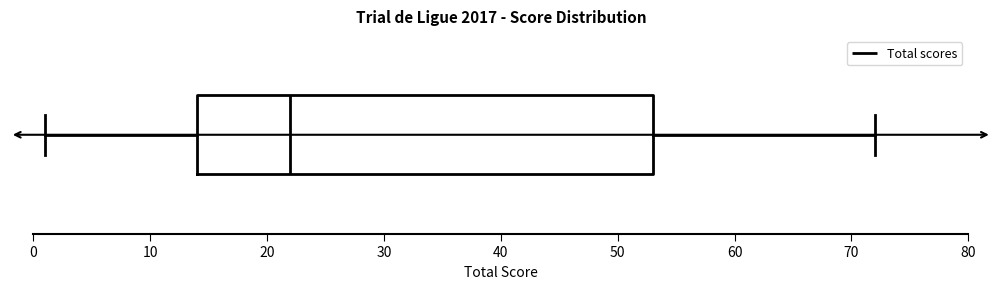

Where does the left whisker of the box end on the x-axis? The values are not printed on the chart, so give them approximately, as read against the axis.

1